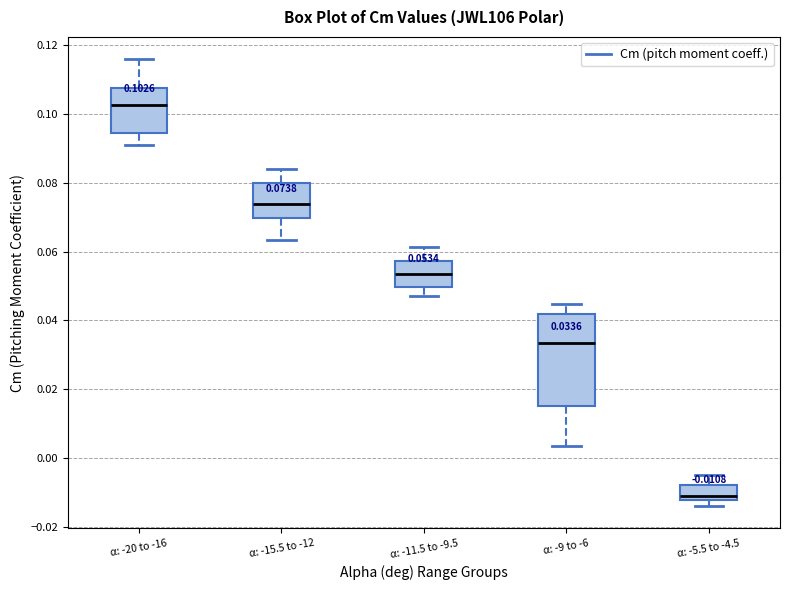

Which box has the highest median line?

α: -20 to -16